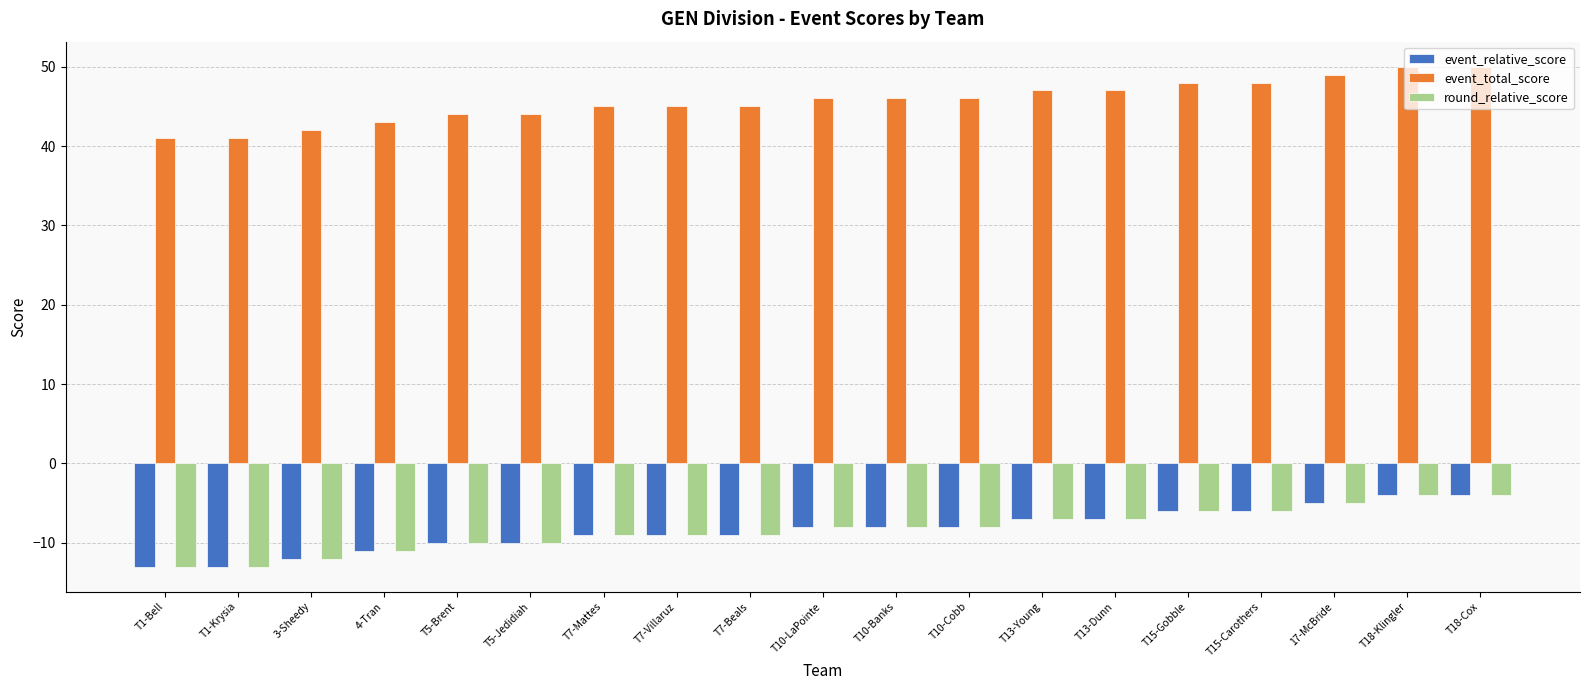

Count the event_relative_score values in the range -10 to -6.

12